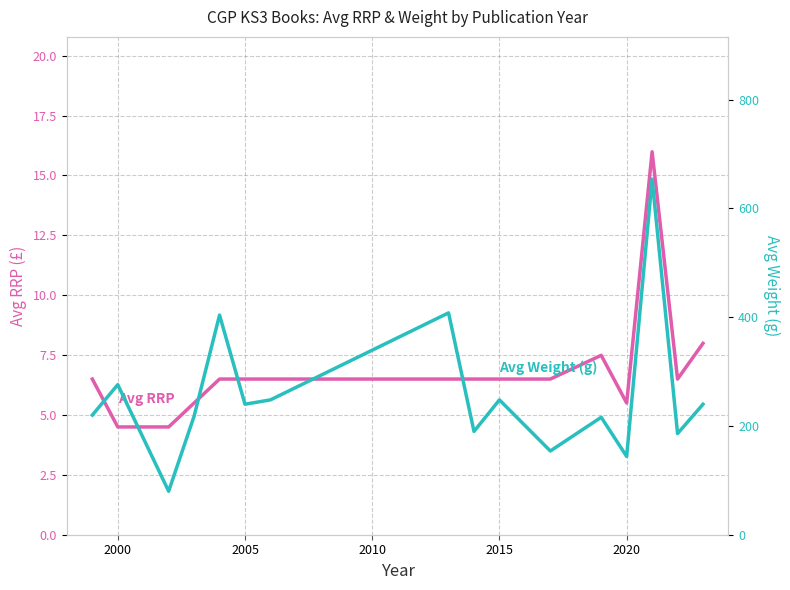

How many lines are shown in the chart?

2